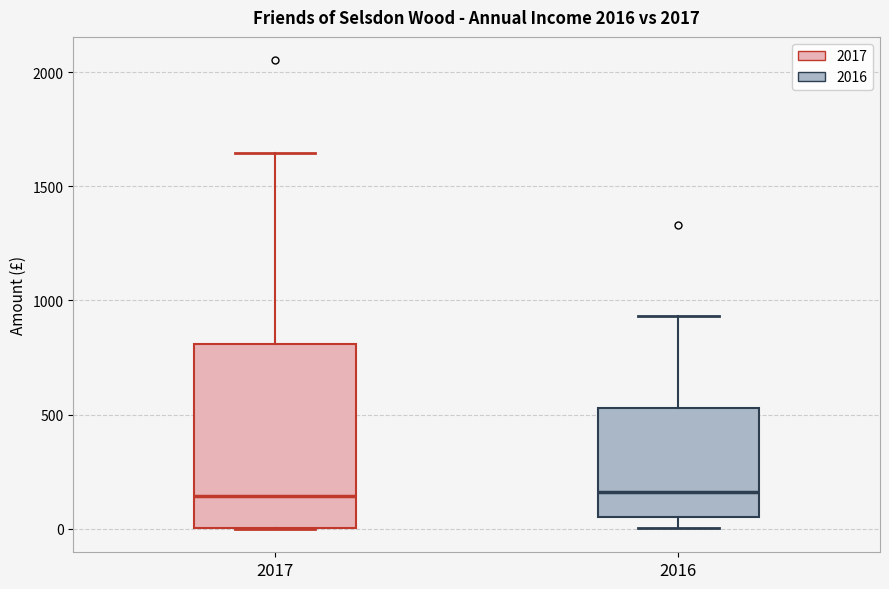

Reading left to right, transcribe this box plot: for each box, give where its median line is, the range the box spans, and where its two whiskers end, as read against the y-axis. The values are not printed on the chart, so give them approximately, as read against the axis.

2017: median 150, box 0 to 800, whiskers 0 to 1650
2016: median 150, box 50 to 550, whiskers 0 to 950